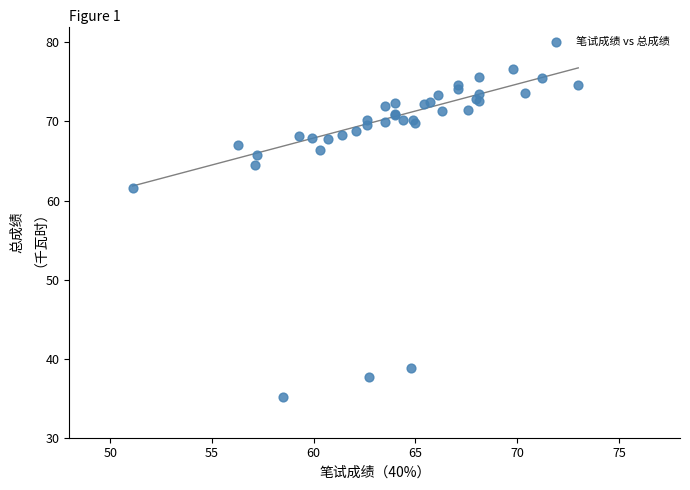

What Y value in the scatter plot is closest to 55?

61.5